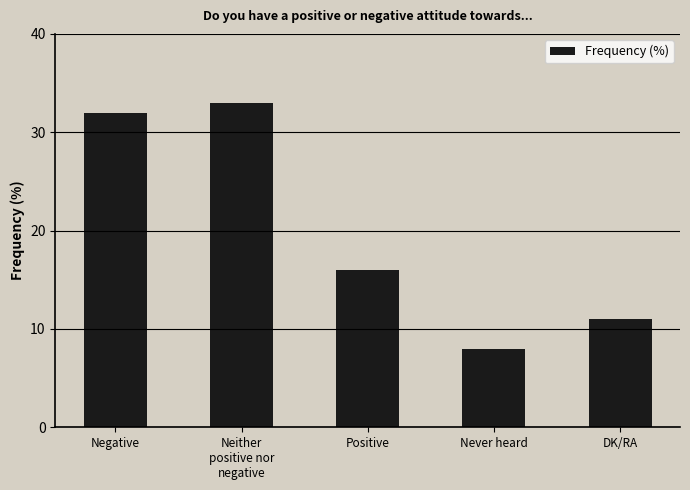

Count the number of categories in the chart.

5